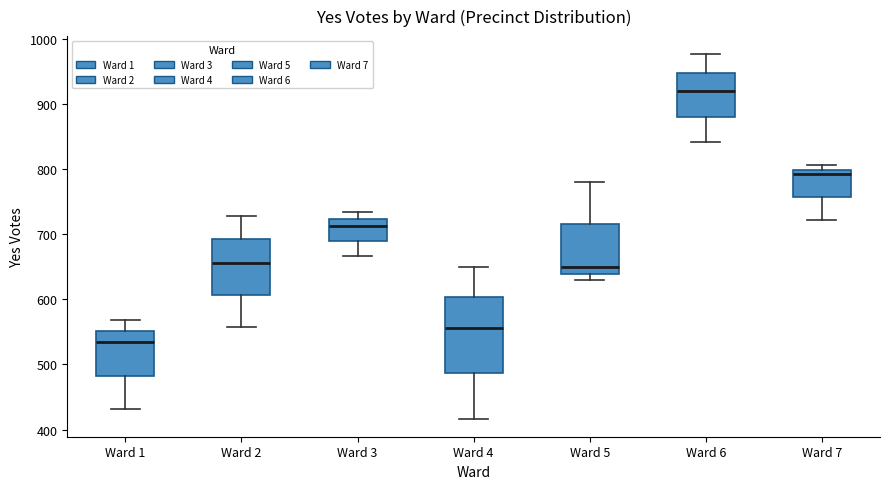

Reading left to right, read every box against the y-axis: the position of its median line, the range the box covers, and the ends of its whiskers. The values are not printed on the chart, so give them approximately, as read against the axis.

Ward 1: median 530, box 480 to 550, whiskers 430 to 570
Ward 2: median 660, box 610 to 690, whiskers 560 to 730
Ward 3: median 710, box 690 to 720, whiskers 670 to 730
Ward 4: median 560, box 490 to 600, whiskers 420 to 650
Ward 5: median 650, box 640 to 720, whiskers 630 to 780
Ward 6: median 920, box 880 to 950, whiskers 840 to 980
Ward 7: median 790, box 760 to 800, whiskers 720 to 810